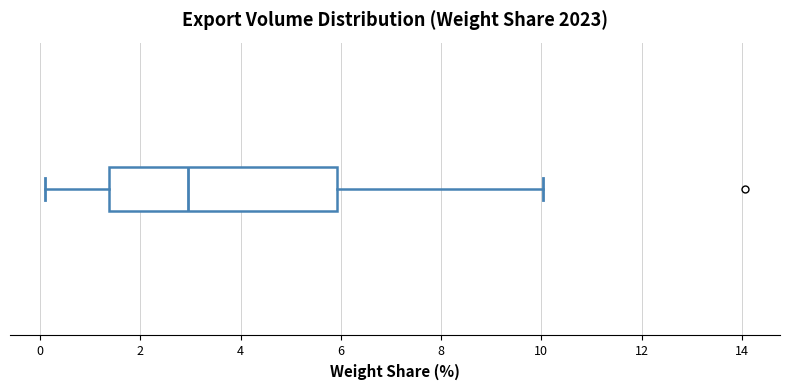

Where is the left edge of the box on the x-axis? The values are not printed on the chart, so give them approximately, as read against the axis.

1.4